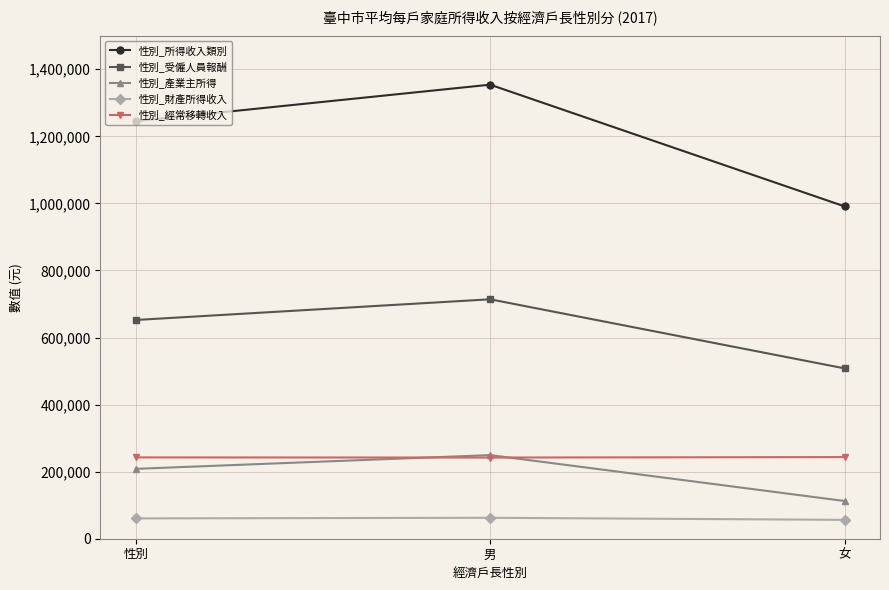

How many lines are shown in the chart?

5